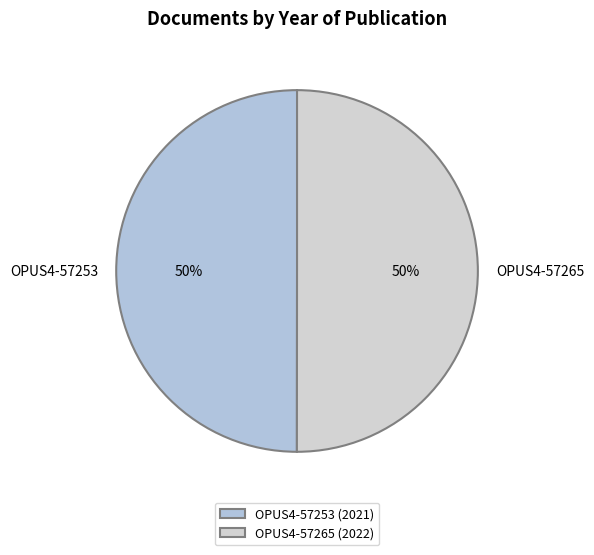

Approximately how many times larger is the value at OPUS4-57265 compared to OPUS4-57253?

1.0